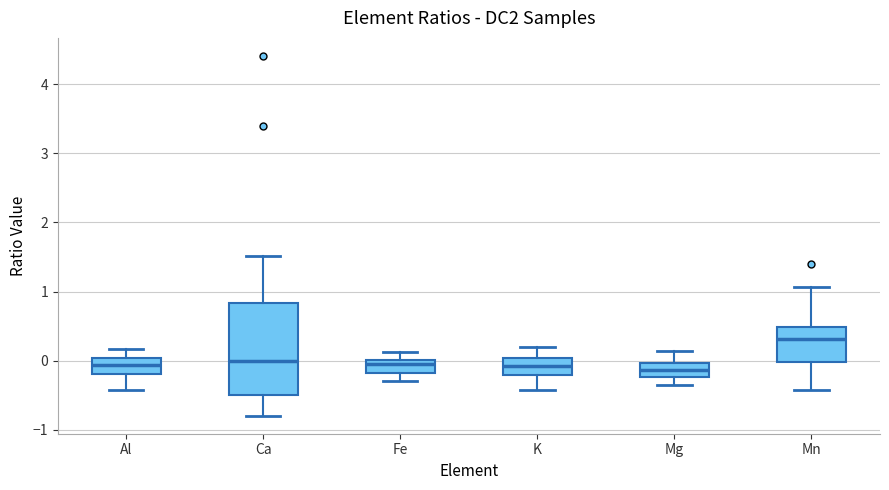

Reading left to right, transcribe this box plot: for each box, give where its median line is, the range the box spans, and where its two whiskers end, as read against the y-axis. The values are not printed on the chart, so give them approximately, as read against the axis.

Al: median -0.1, box -0.2 to 0.0, whiskers -0.4 to 0.2
Ca: median 0.0, box -0.5 to 0.8, whiskers -0.8 to 1.5
Fe: median -0.1, box -0.2 to 0.0, whiskers -0.3 to 0.1
K: median -0.1, box -0.2 to 0.0, whiskers -0.4 to 0.2
Mg: median -0.1, box -0.2 to 0.0, whiskers -0.3 to 0.1
Mn: median 0.3, box 0.0 to 0.5, whiskers -0.4 to 1.1